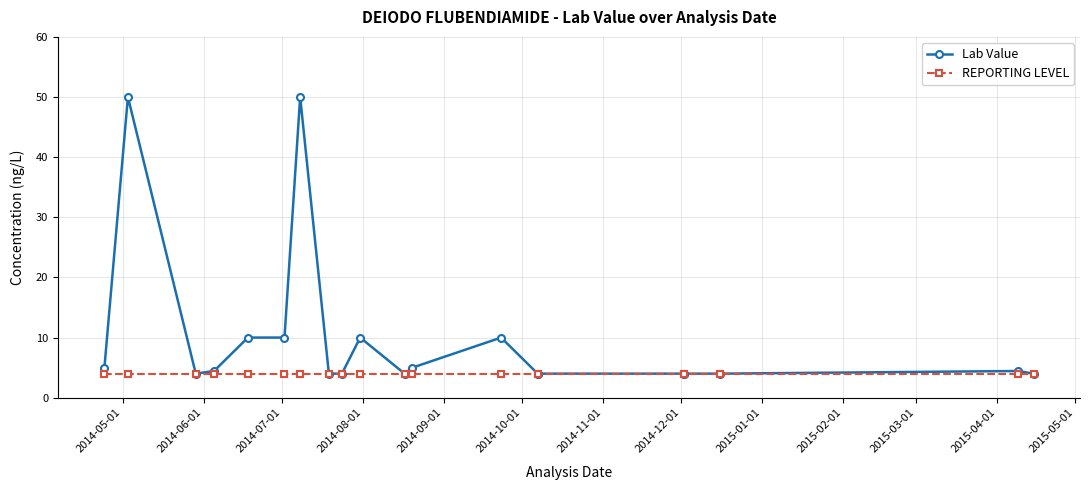

In Lab Value, how many points are higher than both neighbors (excluding endpoints)?

5